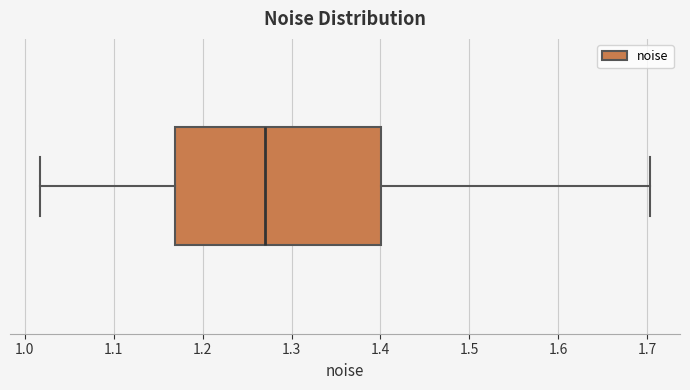

Read this box plot against the x-axis: the position of the median line, the range covered by the box, and the ends of both whiskers. The values are not printed on the chart, so give them approximately, as read against the axis.

median 1.27, box 1.17 to 1.40, whiskers 1.02 to 1.70